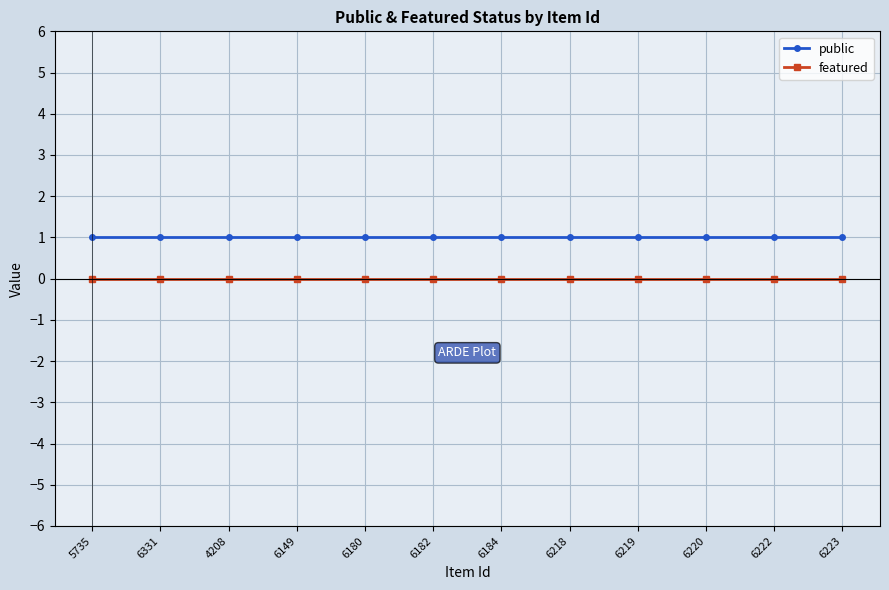

What is the label of the 4th point from the right?

6219